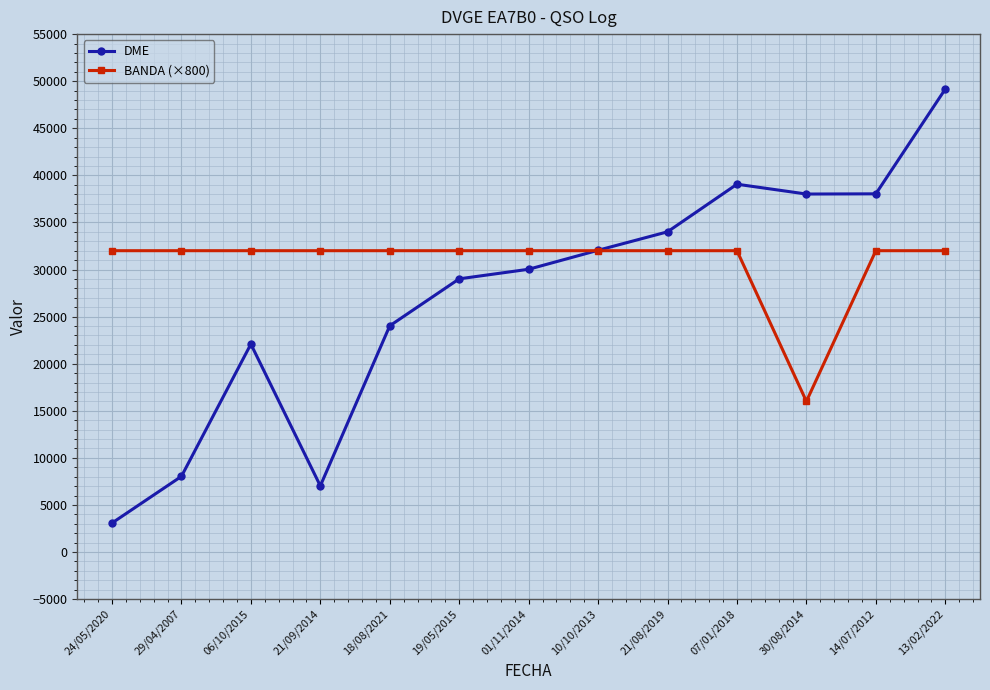

What is the average value of the DME series?

27201